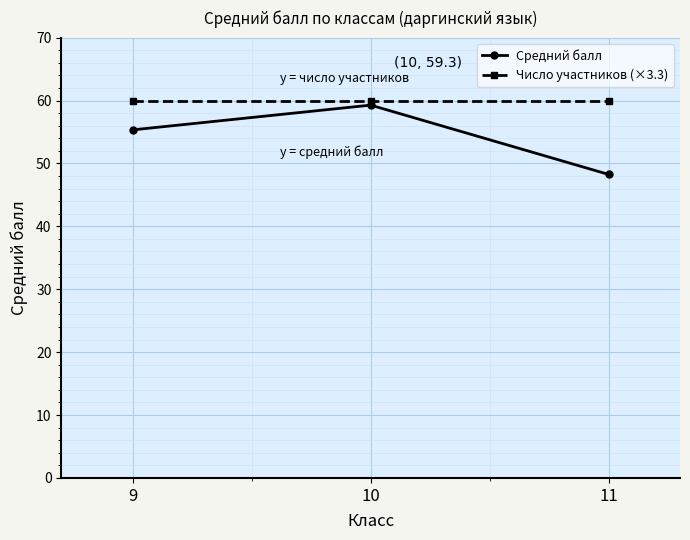

Which series changed the most between 10 and 11?

Средний балл